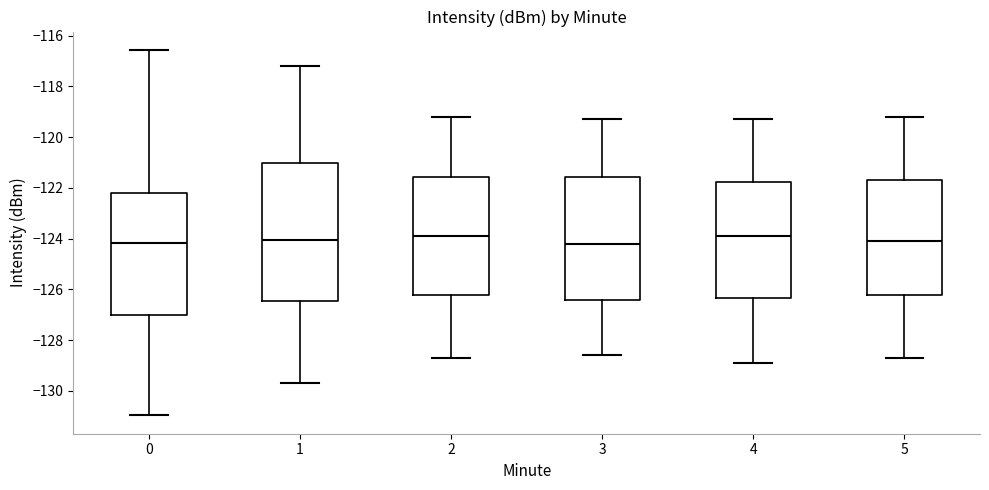

Reading left to right, read every box against the y-axis: the position of its median line, the range the box covers, and the ends of its whiskers. The values are not printed on the chart, so give them approximately, as read against the axis.

0: median -124.2, box -127.0 to -122.2, whiskers -131.0 to -116.6
1: median -124.0, box -126.4 to -121.0, whiskers -129.6 to -117.2
2: median -123.8, box -126.2 to -121.6, whiskers -128.6 to -119.2
3: median -124.2, box -126.4 to -121.6, whiskers -128.6 to -119.2
4: median -123.8, box -126.4 to -121.8, whiskers -128.8 to -119.2
5: median -124.0, box -126.2 to -121.6, whiskers -128.6 to -119.2